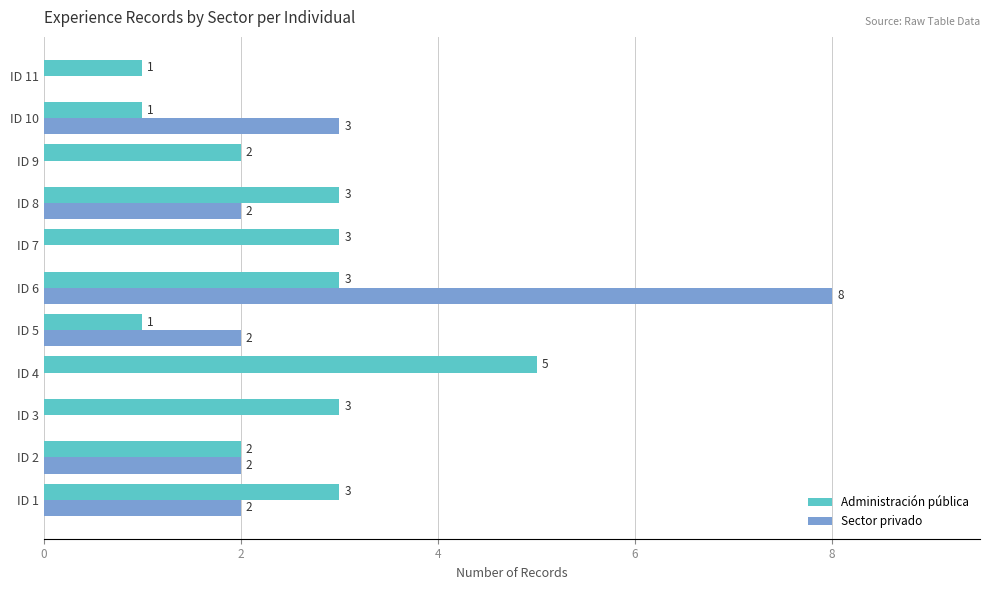

Which label corresponds to the largest value in the chart?

ID 6